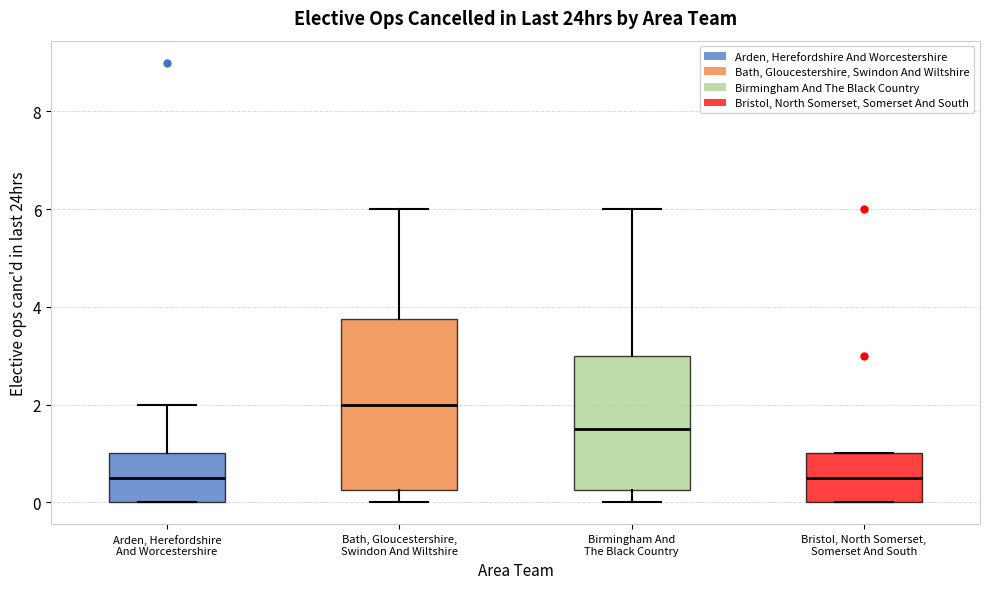

Where does the median line of the box for Arden, Herefordshire And Worcestershire sit on the y-axis? The values are not printed on the chart, so give them approximately, as read against the axis.

0.6